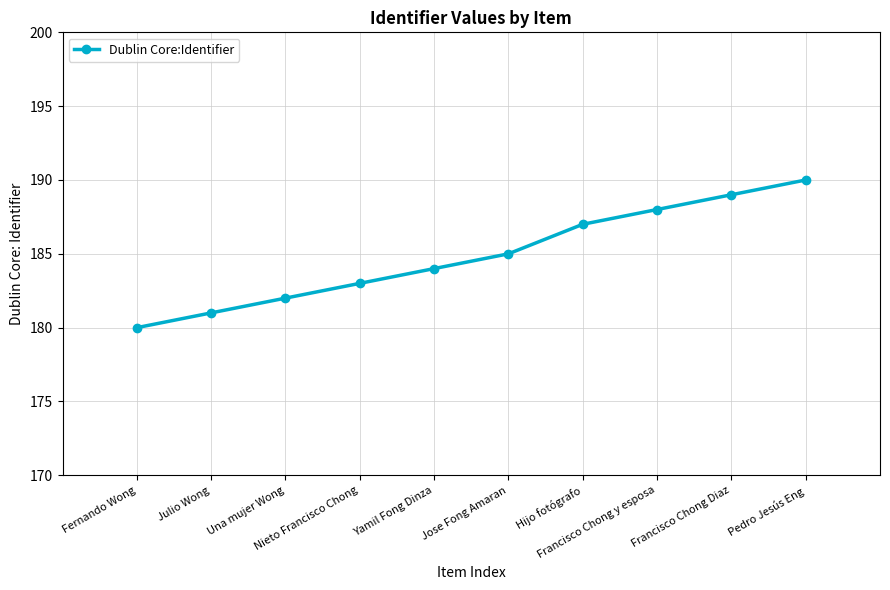

What is the value of the 3rd point from the left?

182